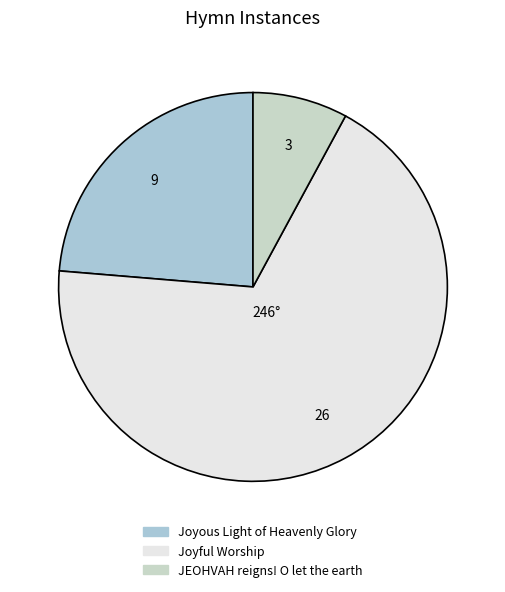

What is the smallest slice in the pie chart?

JEOHVAH reigns! O let the earth